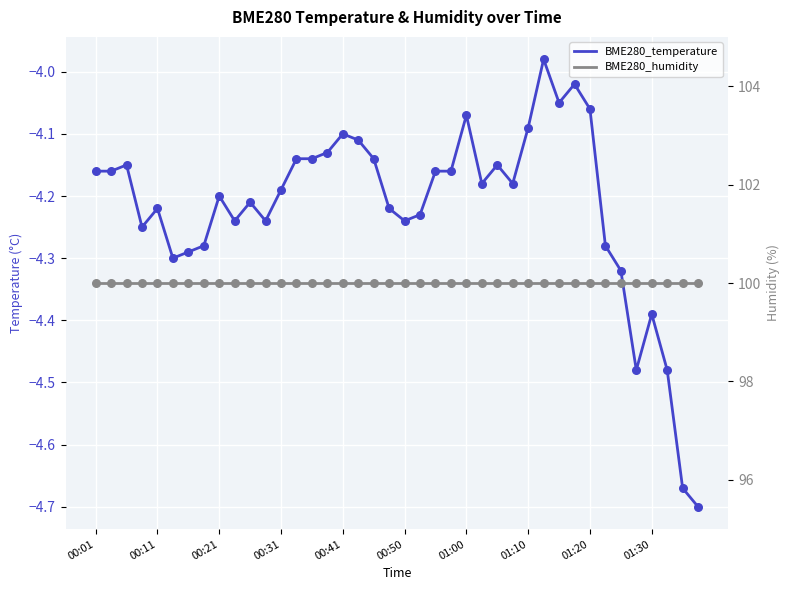

Which series contains the lowest Y value?

BME280_temperature